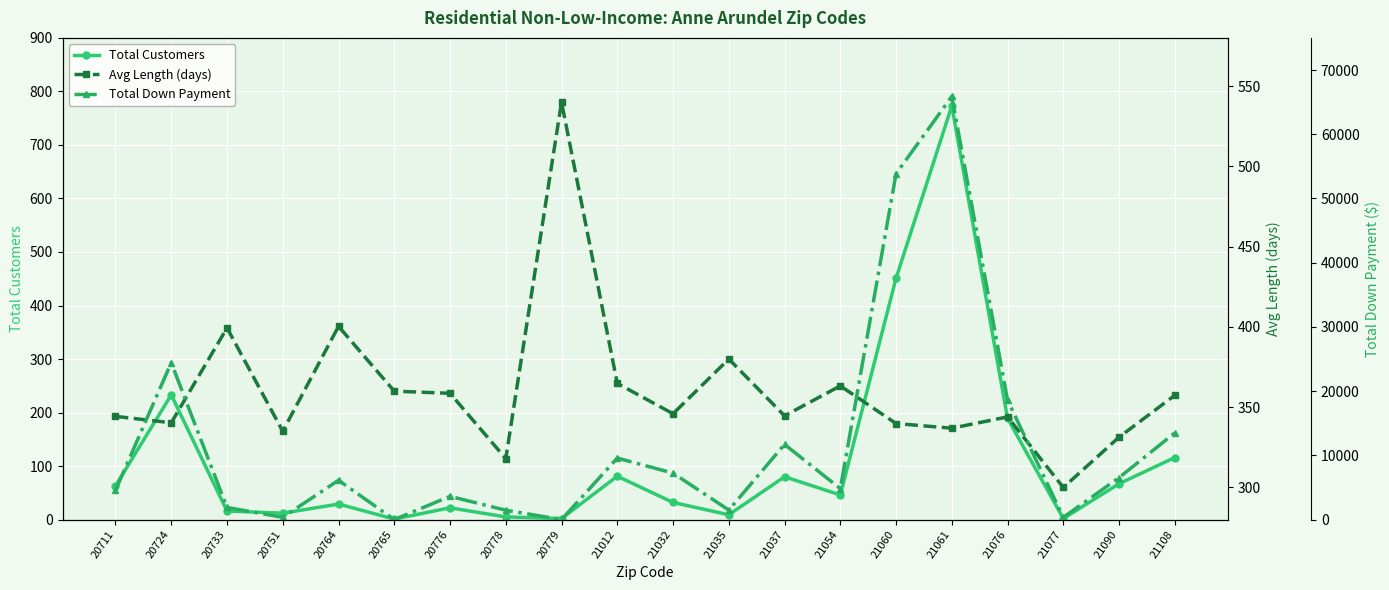

What is the difference between the highest and lowest values at 20711?

4497.4